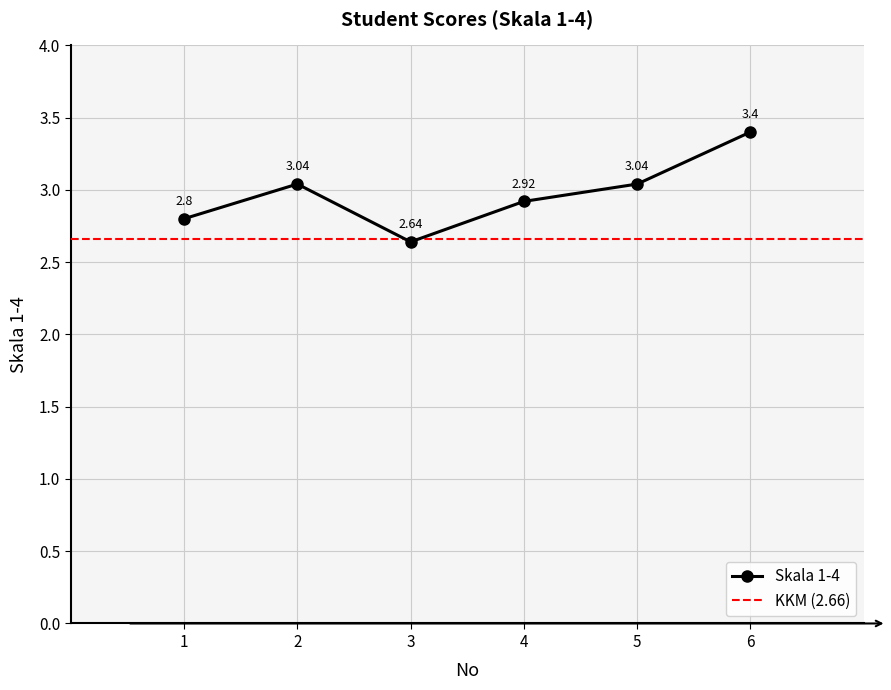

What is the difference between the second highest and second lowest values?

0.2